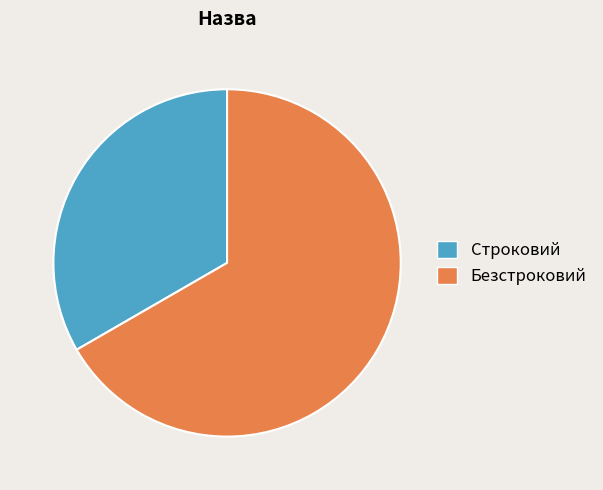

What is the ratio of the value at Строковий to the value at Безстроковий?

0.5